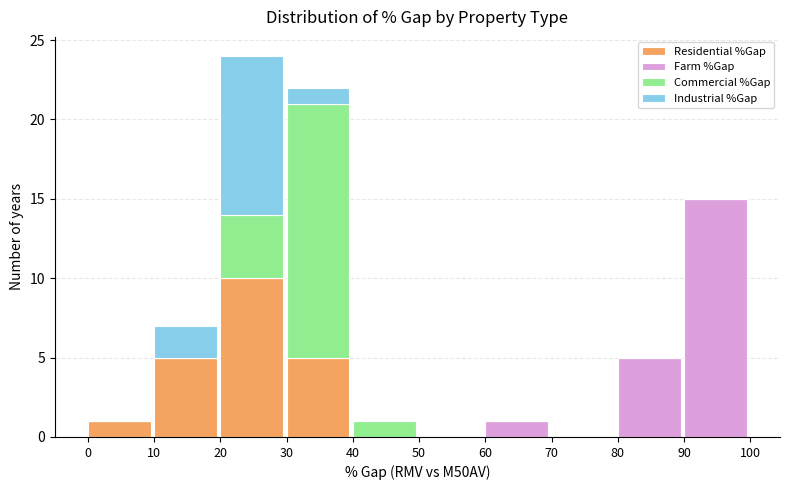

What is the total value across all series at 20?

24